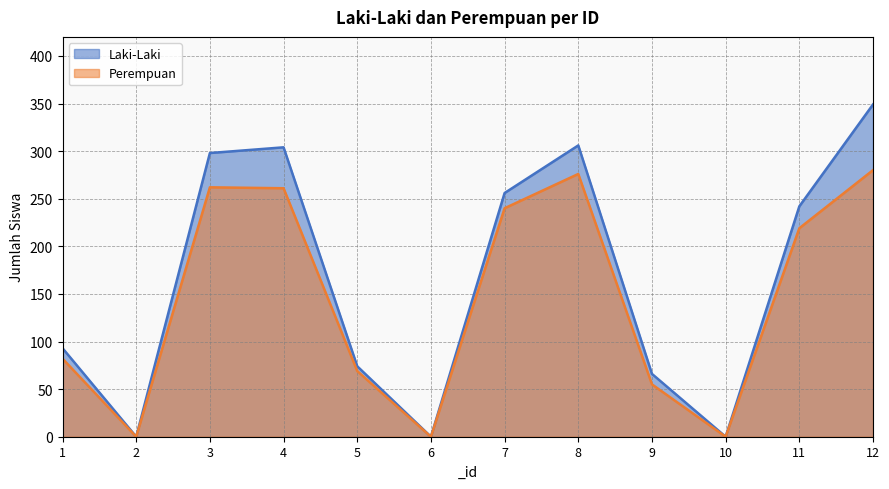

At how many categories does at least one series exceed 129?

6